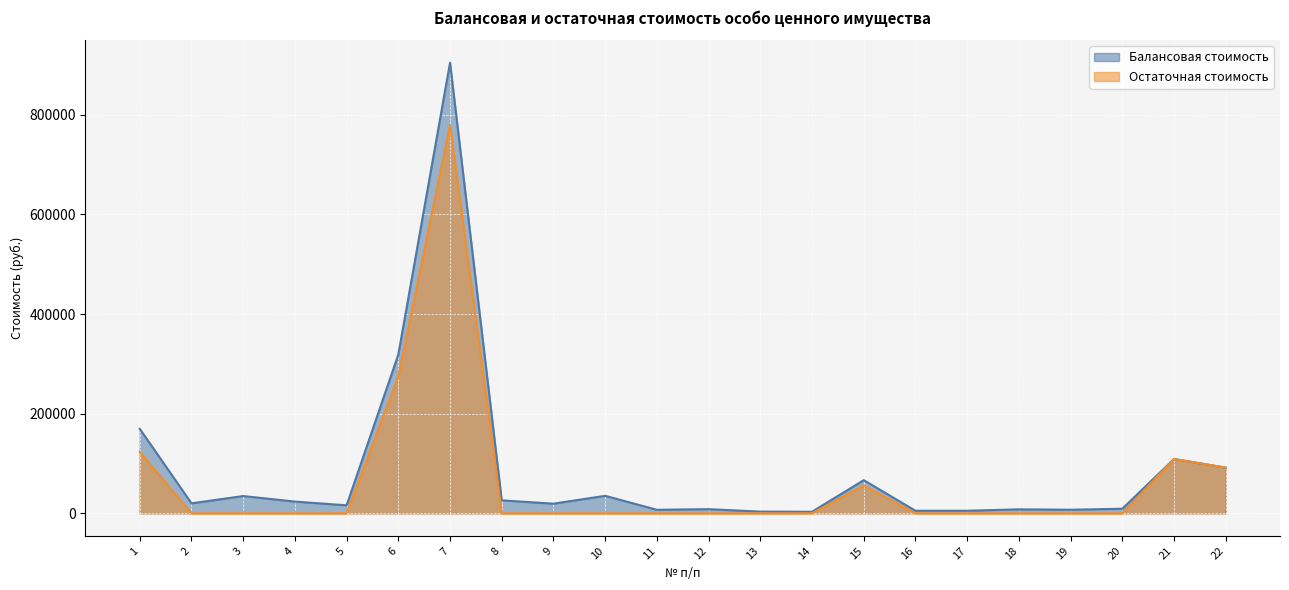

In Балансовая стоимость, how many points are lower than both neighbors (excluding endpoints)?

6